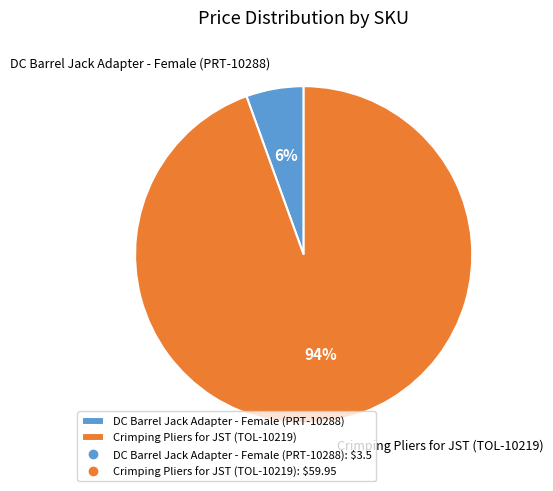

Rank the categories by value from highest to lowest.

Crimping Pliers for JST (TOL-10219), DC Barrel Jack Adapter - Female (PRT-10288)